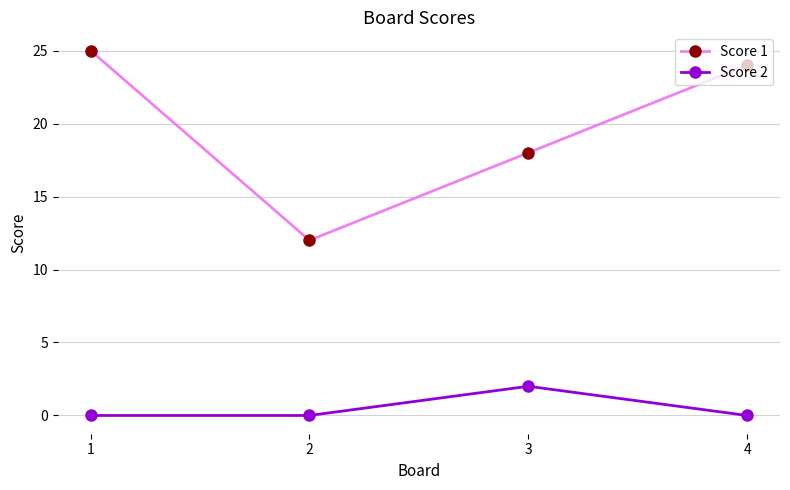

True or false: Score 2 and Score 1 cross at least once.

False